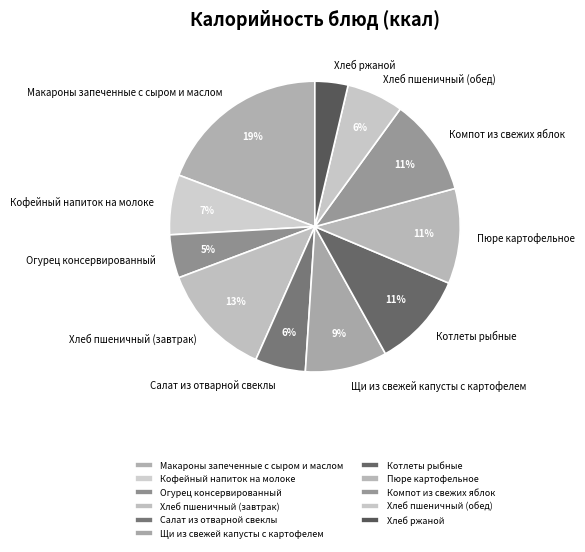

To the nearest percent, what percentage of the pie is Щи из свежей капусты с картофелем?

9%